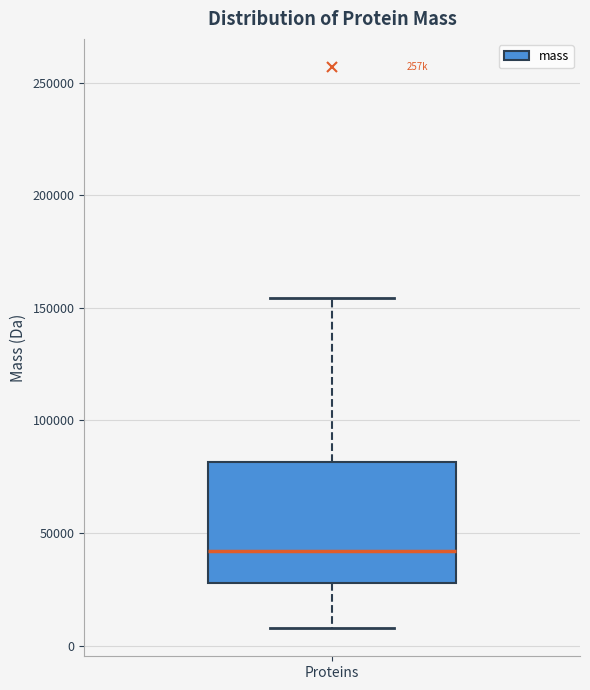

Where does the median line of the box for Proteins sit on the y-axis? The values are not printed on the chart, so give them approximately, as read against the axis.

40000